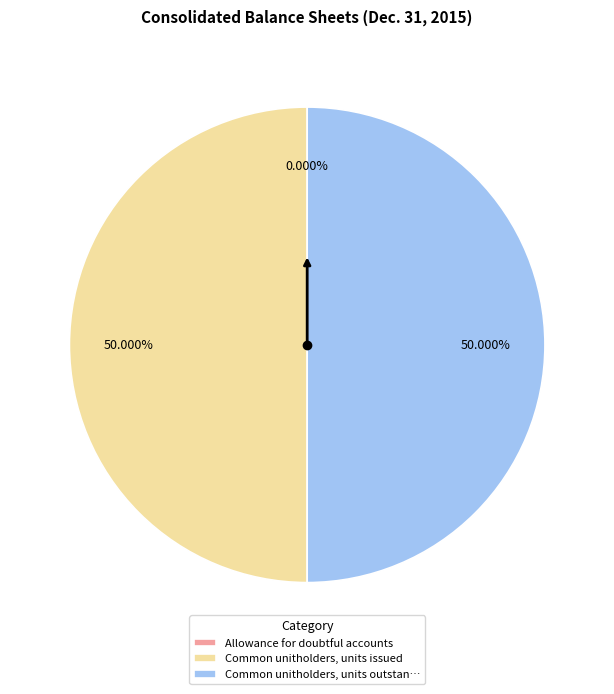

Is there any slice that represents more than half of the pie?

No